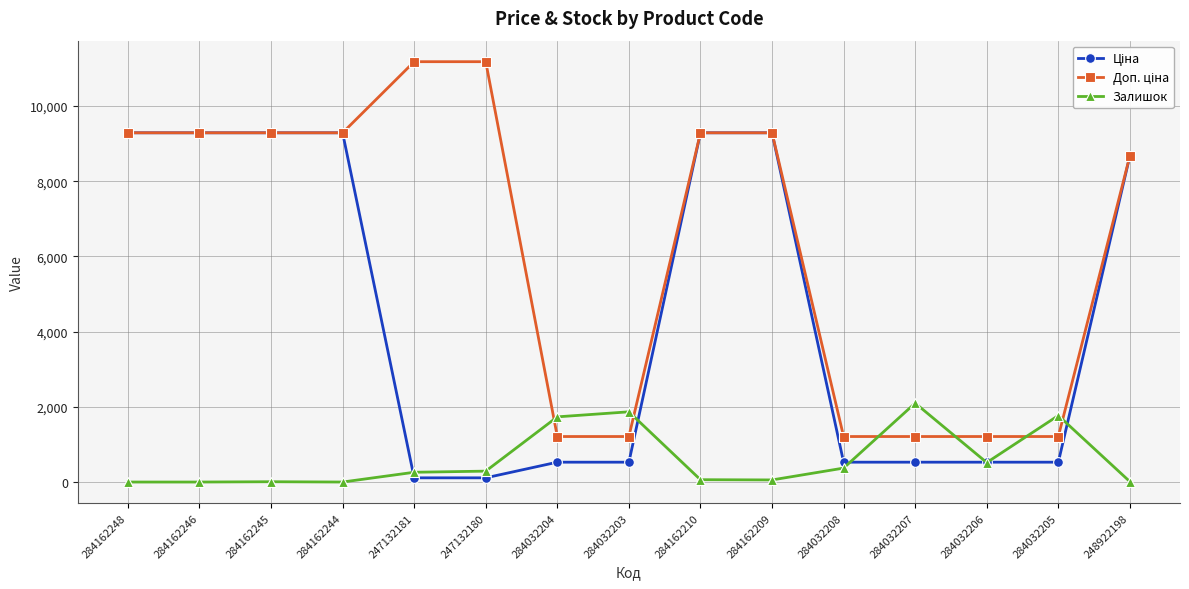

True or false: Залишок has a value of 0.0 at 284162248.

True